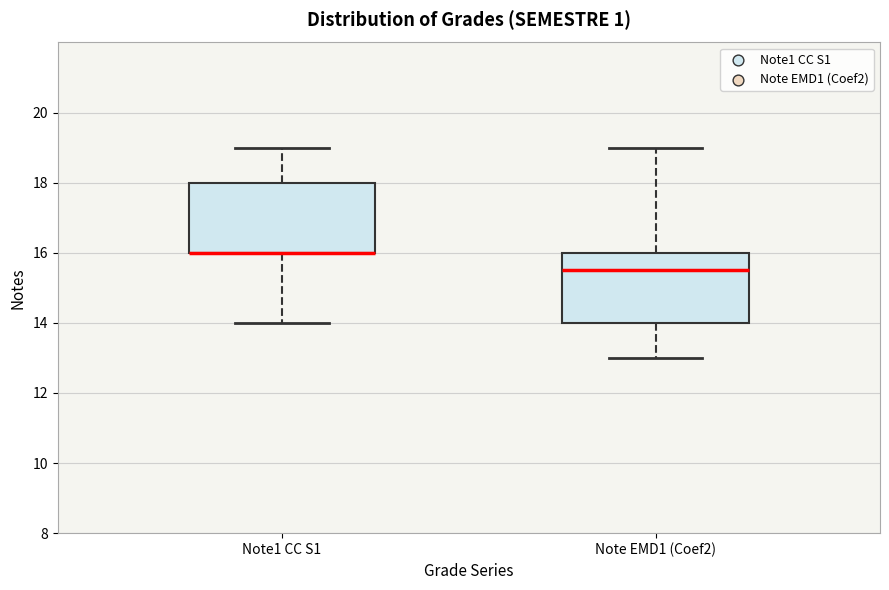

Where does the upper whisker of the box for Note EMD1 (Coef2) end on the y-axis? The values are not printed on the chart, so give them approximately, as read against the axis.

19.0